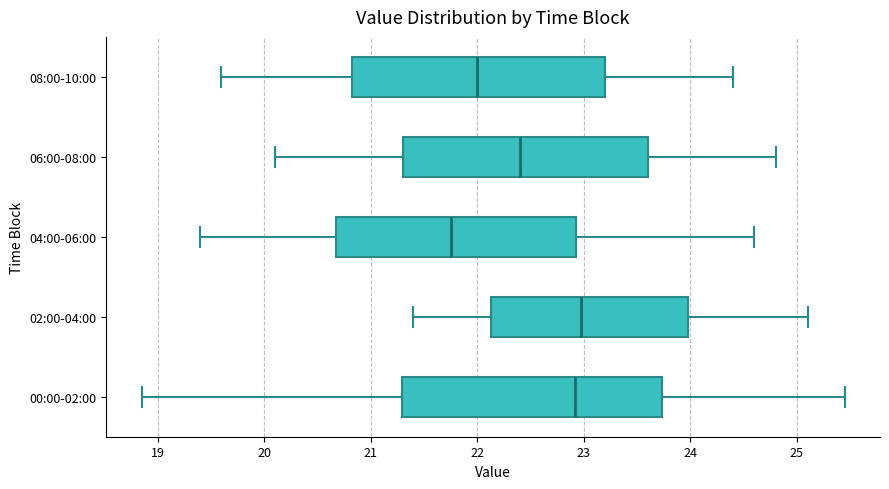

Reading bottom to top, transcribe this box plot: for each box, give where its median line is, the range the box spans, and where its two whiskers end, as read against the x-axis. The values are not printed on the chart, so give them approximately, as read against the axis.

00:00-02:00: median 22.9, box 21.3 to 23.7, whiskers 18.9 to 25.5
02:00-04:00: median 23.0, box 22.1 to 24.0, whiskers 21.4 to 25.1
04:00-06:00: median 21.8, box 20.7 to 22.9, whiskers 19.4 to 24.6
06:00-08:00: median 22.4, box 21.3 to 23.6, whiskers 20.1 to 24.8
08:00-10:00: median 22.0, box 20.8 to 23.2, whiskers 19.6 to 24.4